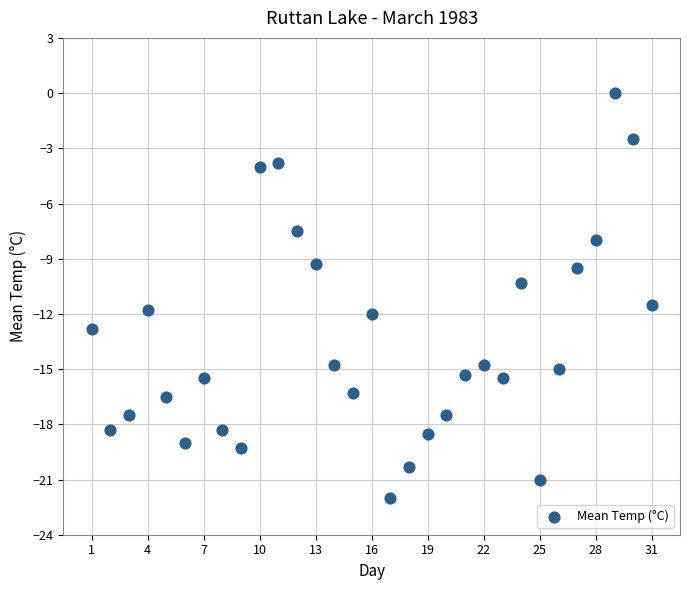

What is the range of Y values (max minus min)?

22.0